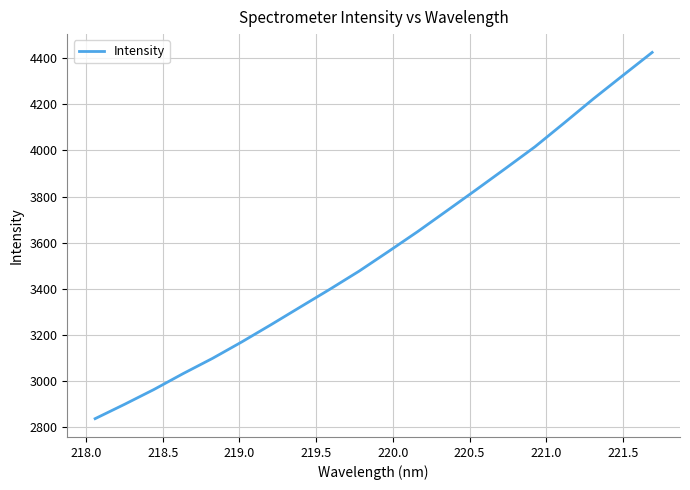

What is the greatest value displayed?

4424.2